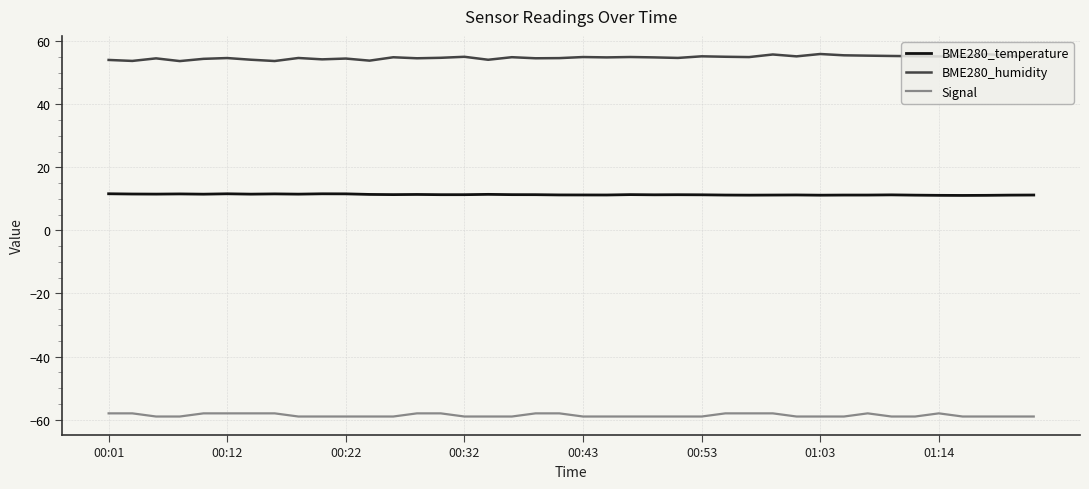

What is the smallest value displayed?

-59.0